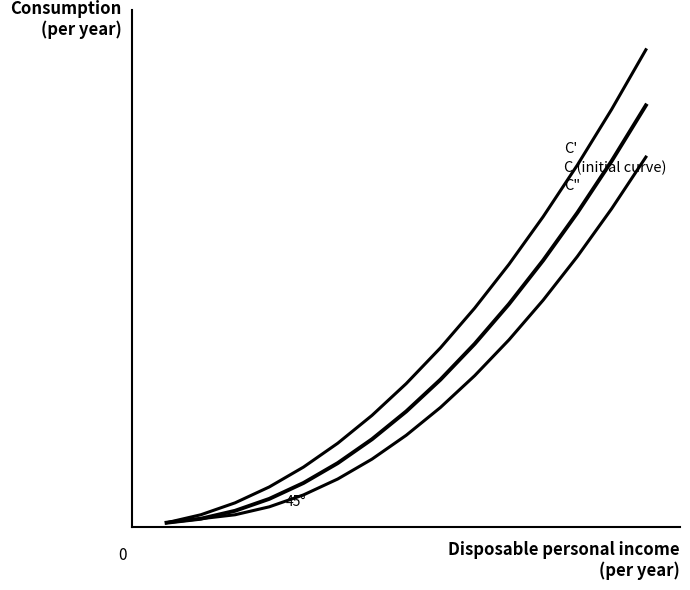

True or false: C" has more than 1 interior local peaks.

False